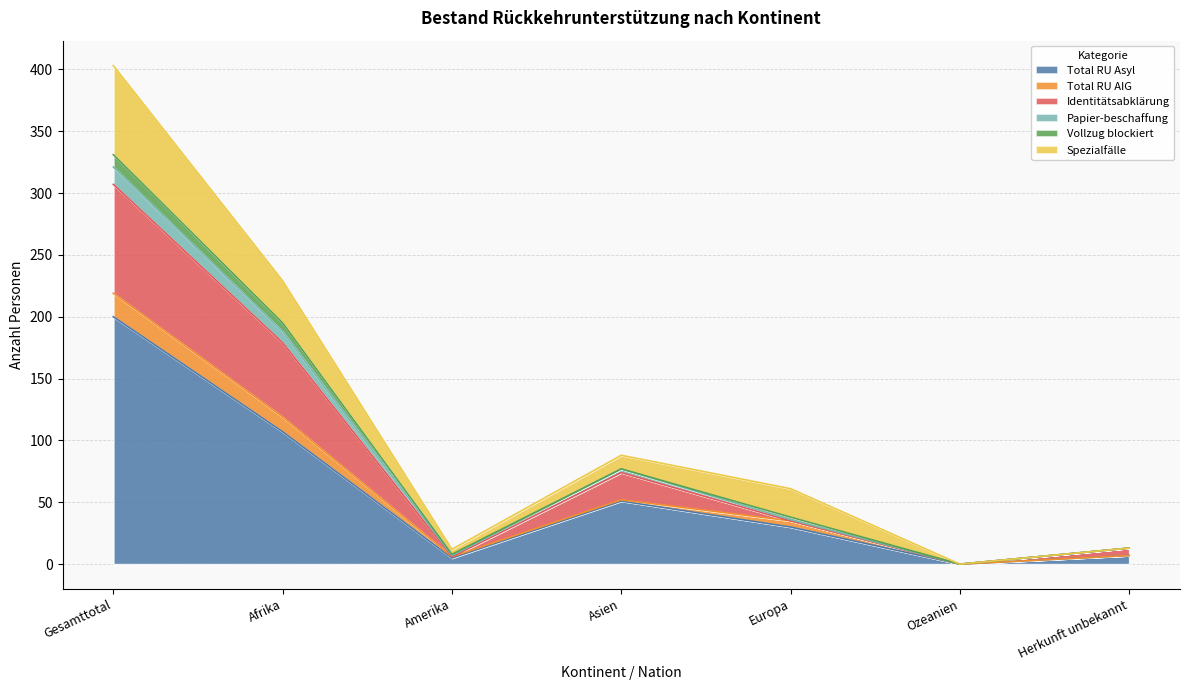

The Papier-beschaffung series shows 3 at Amerika. True or false?

False